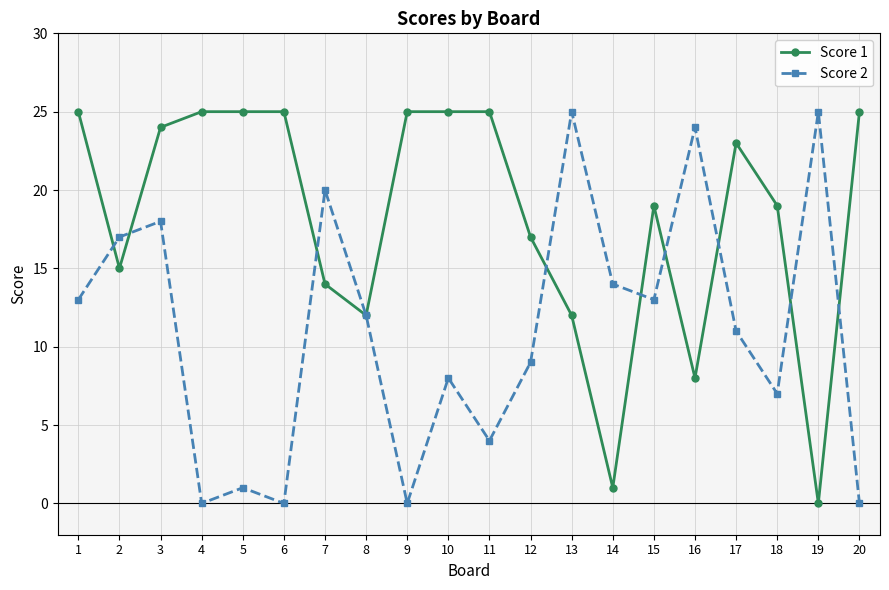

Where is the first local minimum for Score 2?

4